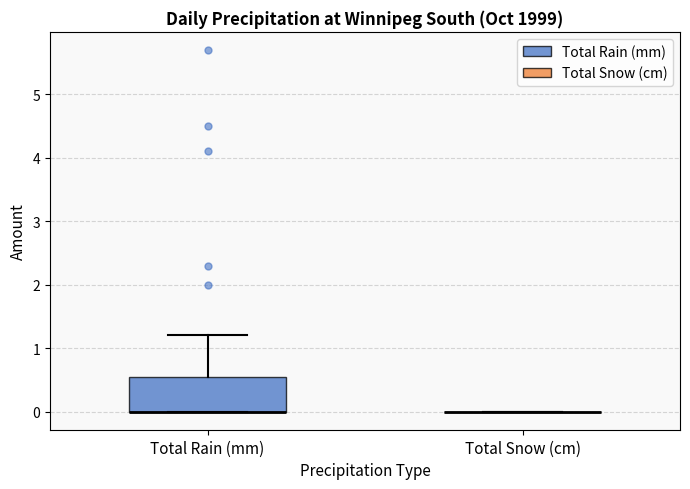

Where is the lower edge of the box for Total Rain (mm) on the y-axis? The values are not printed on the chart, so give them approximately, as read against the axis.

0.0